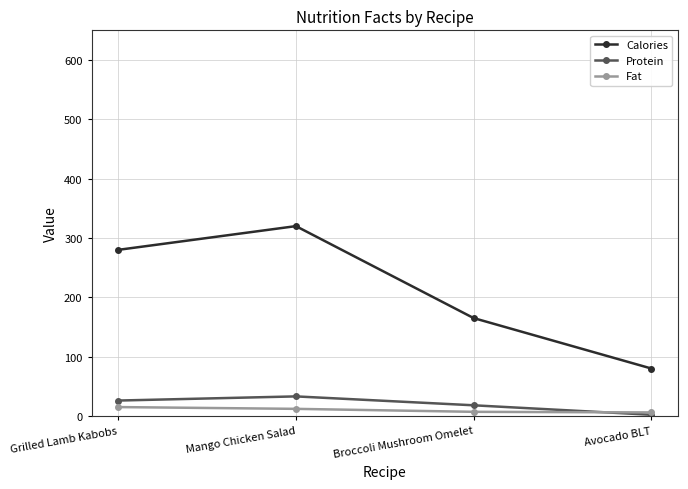

What is the difference between the maximum and second lowest values in the Protein series?

15